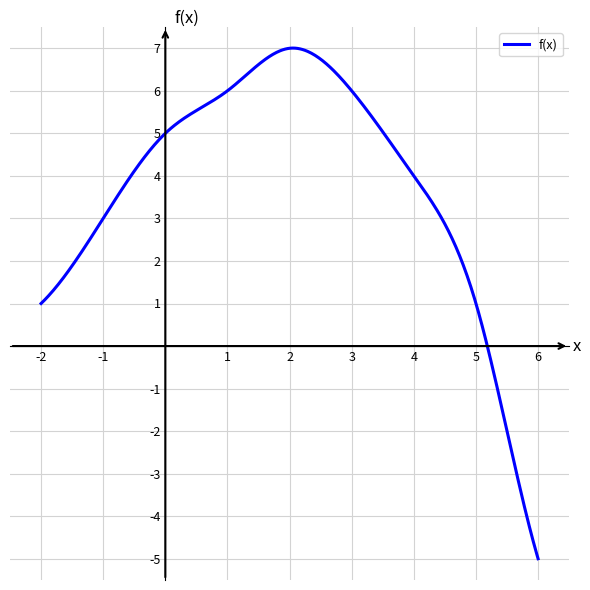

What is the difference between the maximum and minimum values?

12.0